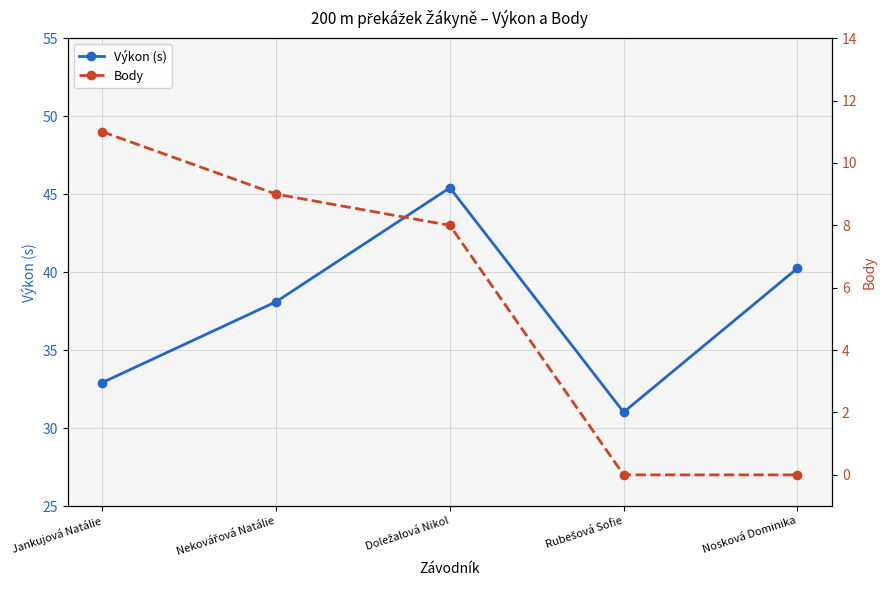

What are all the series names shown in the legend?

Výkon (s), Body